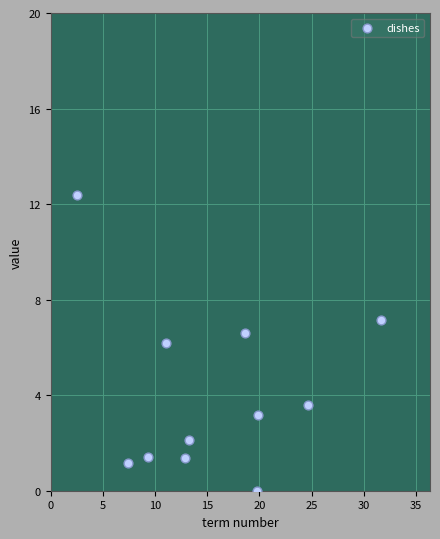

What Y value in the scatter plot is closest to 6?

6.2